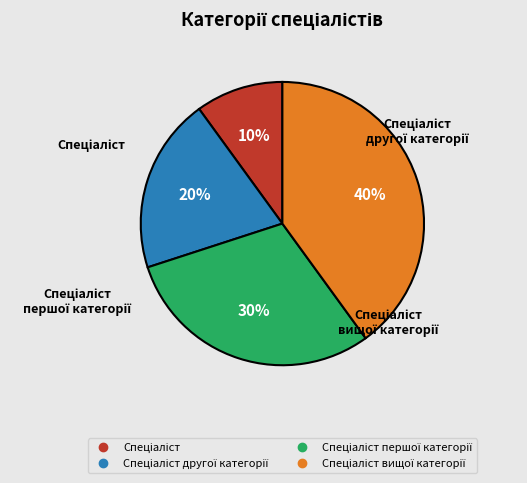

Does any single category account for the majority?

No